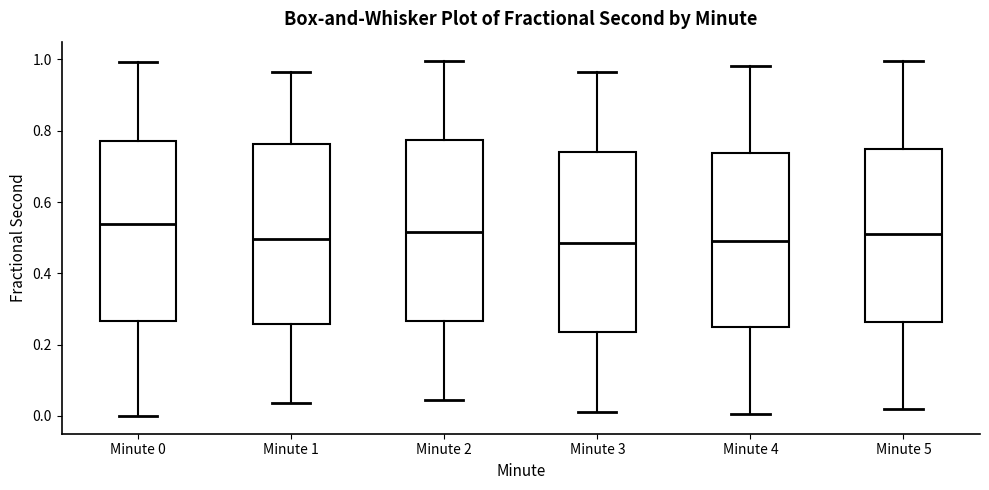

Reading left to right, transcribe this box plot: for each box, give where its median line is, the range the box spans, and where its two whiskers end, as read against the y-axis. The values are not printed on the chart, so give them approximately, as read against the axis.

Minute 0: median 0.54, box 0.26 to 0.78, whiskers 0.00 to 1.00
Minute 1: median 0.50, box 0.26 to 0.76, whiskers 0.04 to 0.96
Minute 2: median 0.52, box 0.26 to 0.78, whiskers 0.04 to 1.00
Minute 3: median 0.48, box 0.24 to 0.74, whiskers 0.02 to 0.96
Minute 4: median 0.50, box 0.26 to 0.74, whiskers 0.00 to 0.98
Minute 5: median 0.52, box 0.26 to 0.76, whiskers 0.02 to 1.00